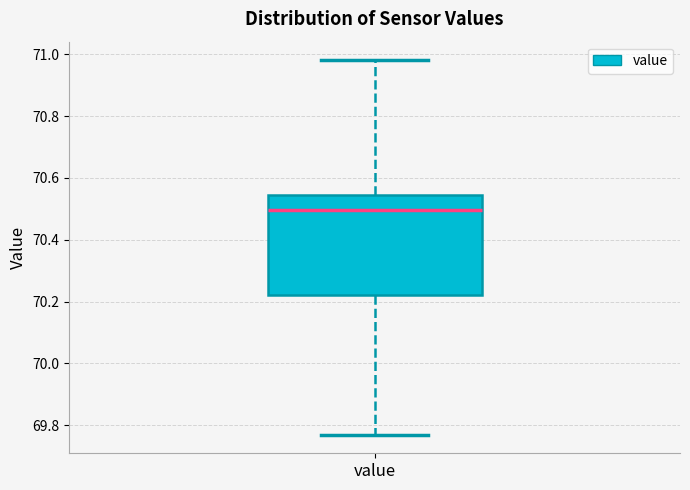

Transcribe this box plot: give where the median line is, the range the box spans, and where the two whiskers end, as read against the y-axis. The values are not printed on the chart, so give them approximately, as read against the axis.

median 70.50, box 70.22 to 70.54, whiskers 69.78 to 70.98